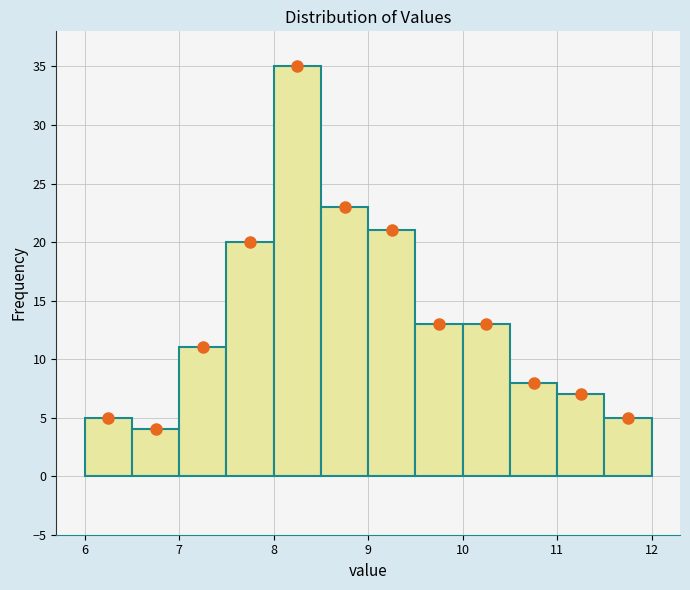

How tall is the bar that spans 10.0 to 10.5 on the x-axis? The values are not printed on the chart, so give them approximately, as read against the axis.

13